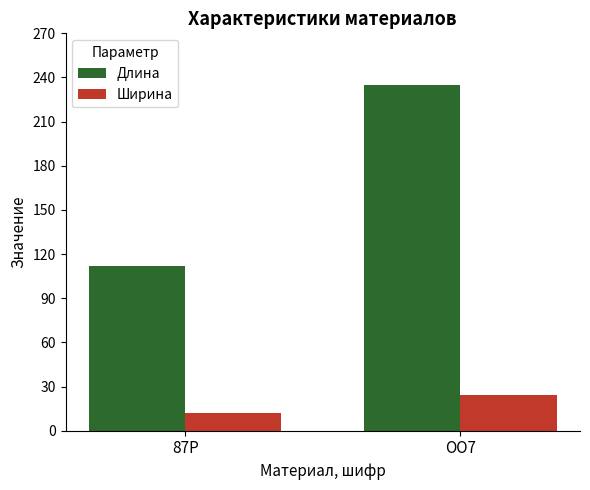

At which label does Ширина reach its minimum?

87Р